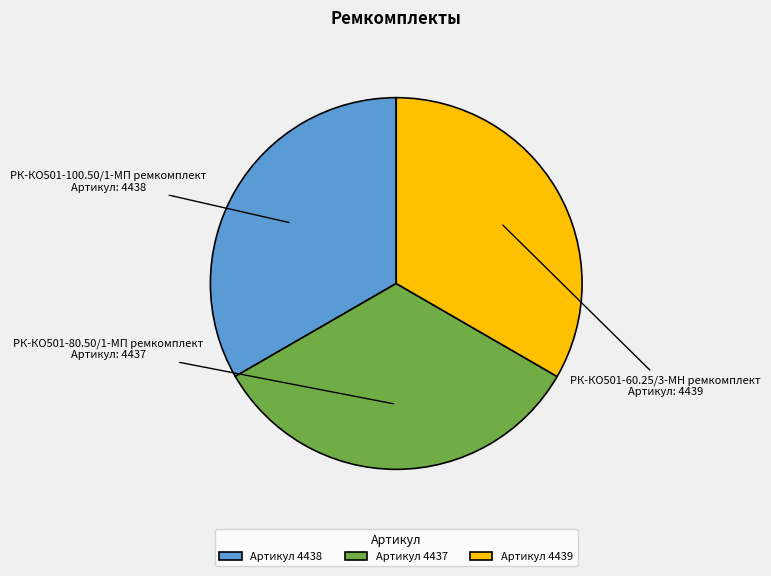

What is the ratio of the value at РК-КО501-80.50/1-МП ремкомплект to the value at РК-КО501-60.25/3-МН ремкомплект?

1.0